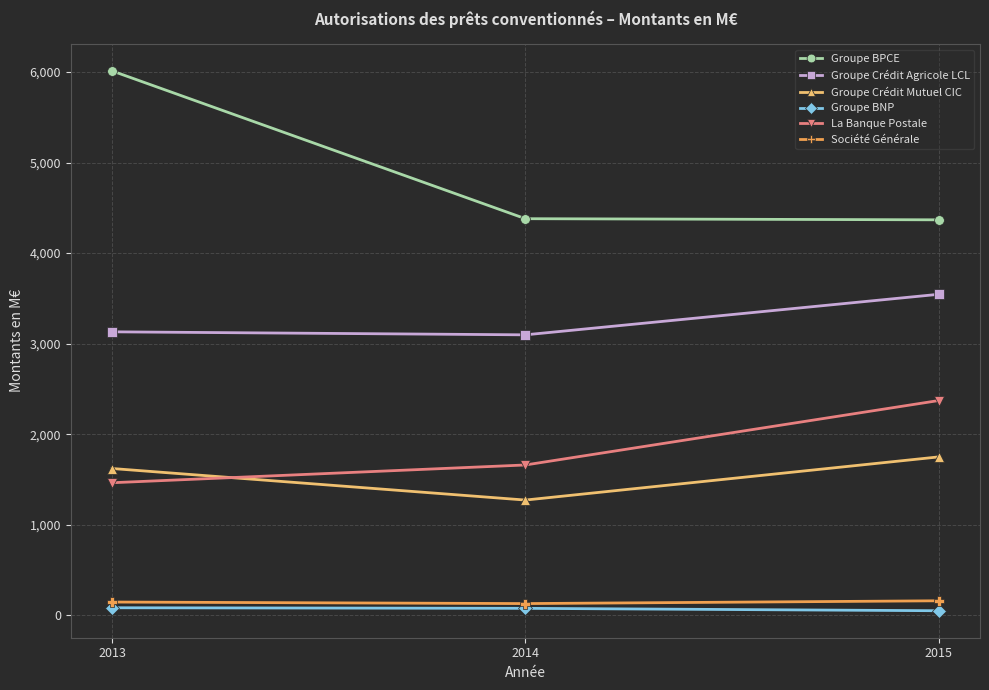

Rank the series at 2014 from lowest to highest value.

Groupe BNP, Société Générale, Groupe Crédit Mutuel CIC, La Banque Postale, Groupe Crédit Agricole LCL, Groupe BPCE